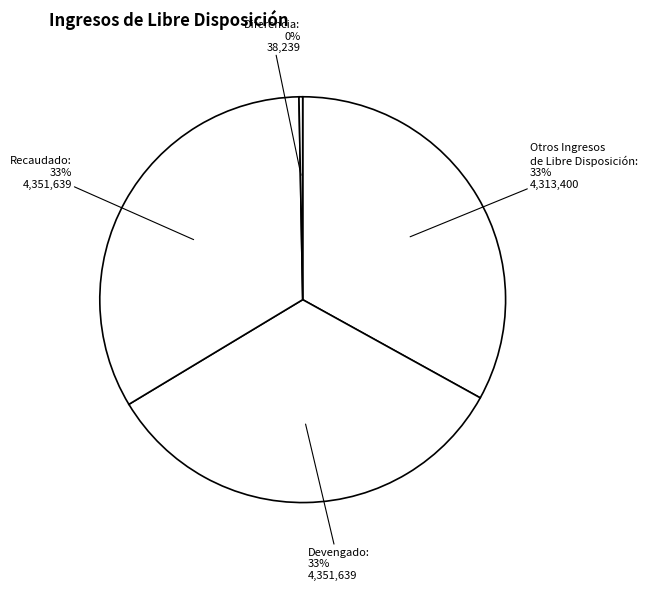

To the nearest percent, what is the difference between the largest and smallest slice percentages?

33%